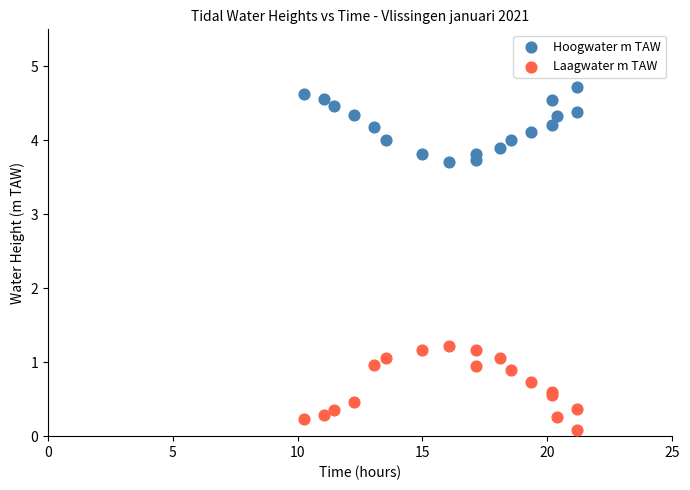

Which series reaches the minimum Y coordinate?

Laagwater m TAW